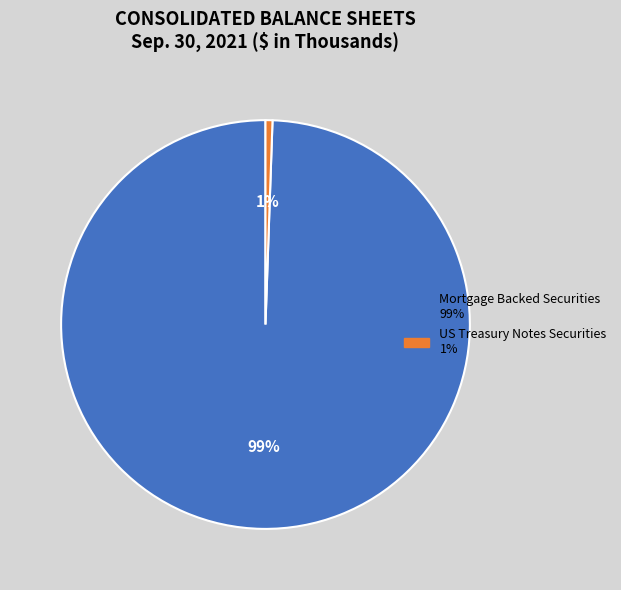

Which category has the biggest portion of the pie?

Mortgage Backed Securities